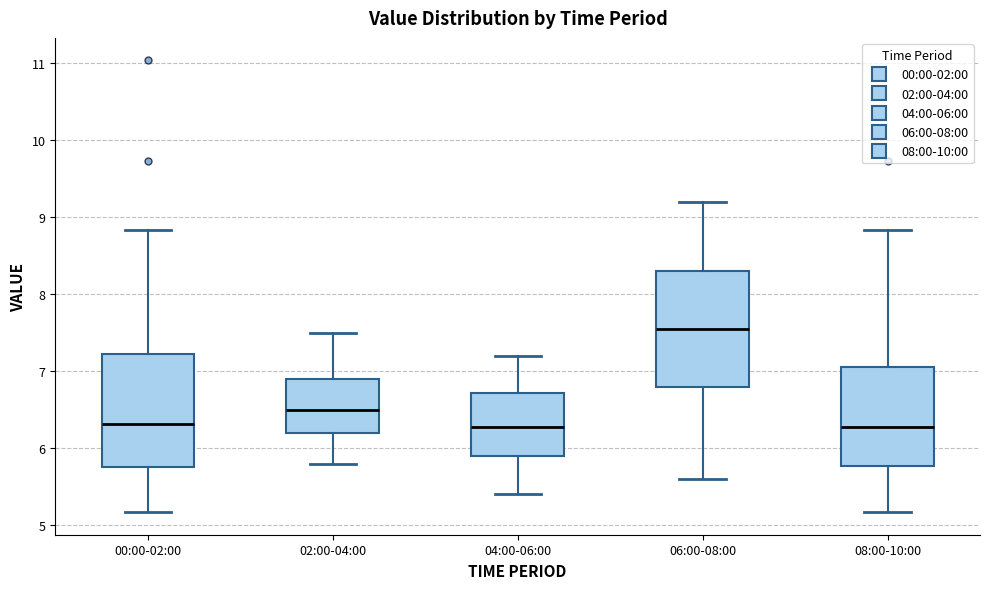

Where does the median line of the box for 06:00-08:00 sit on the y-axis? The values are not printed on the chart, so give them approximately, as read against the axis.

7.6